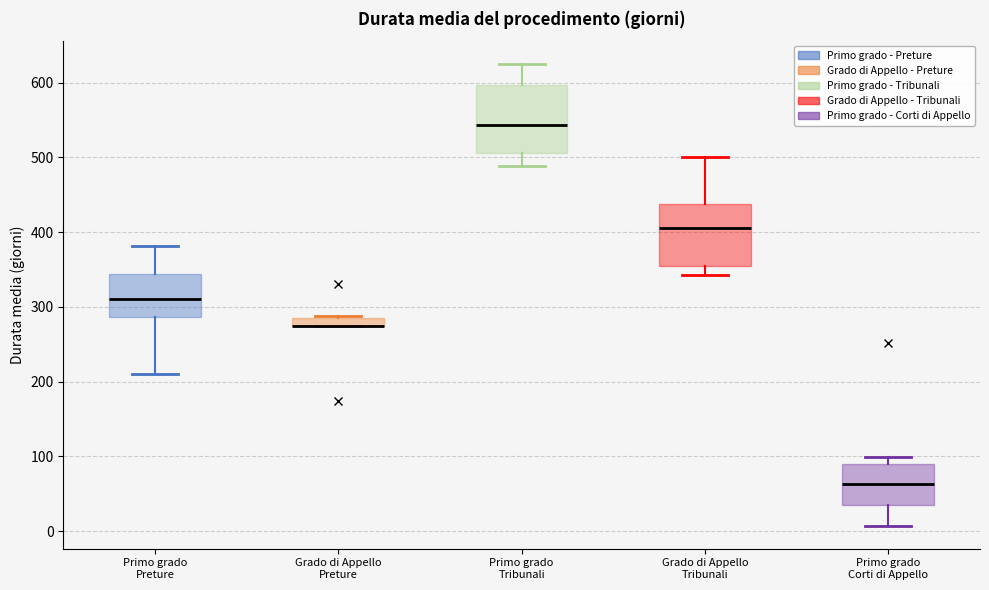

Where is the lower edge of the box for Grado di Appello Preture on the y-axis? The values are not printed on the chart, so give them approximately, as read against the axis.

270